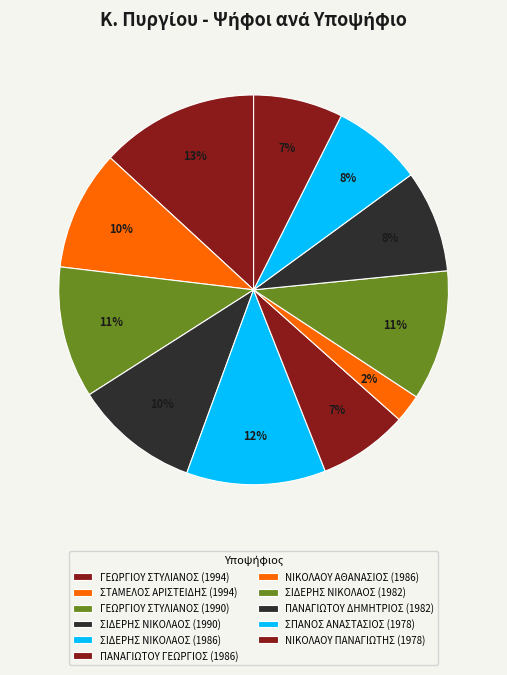

To the nearest percent, what portion does ΣΤΑΜΕΛΟΣ ΑΡΙΣΤΕΙΔΗΣ (1994) represent?

10%